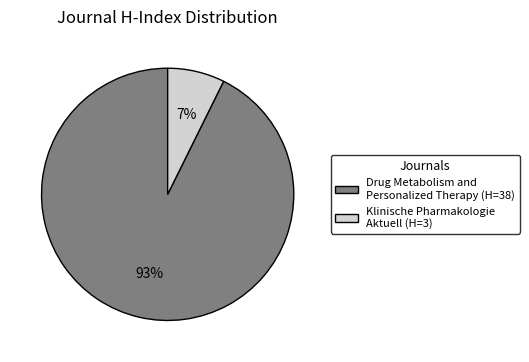

Which has a higher value, Klinische Pharmakologie Aktuell (H=3) or Drug Metabolism and Personalized Therapy (H=38)?

Drug Metabolism and Personalized Therapy (H=38)